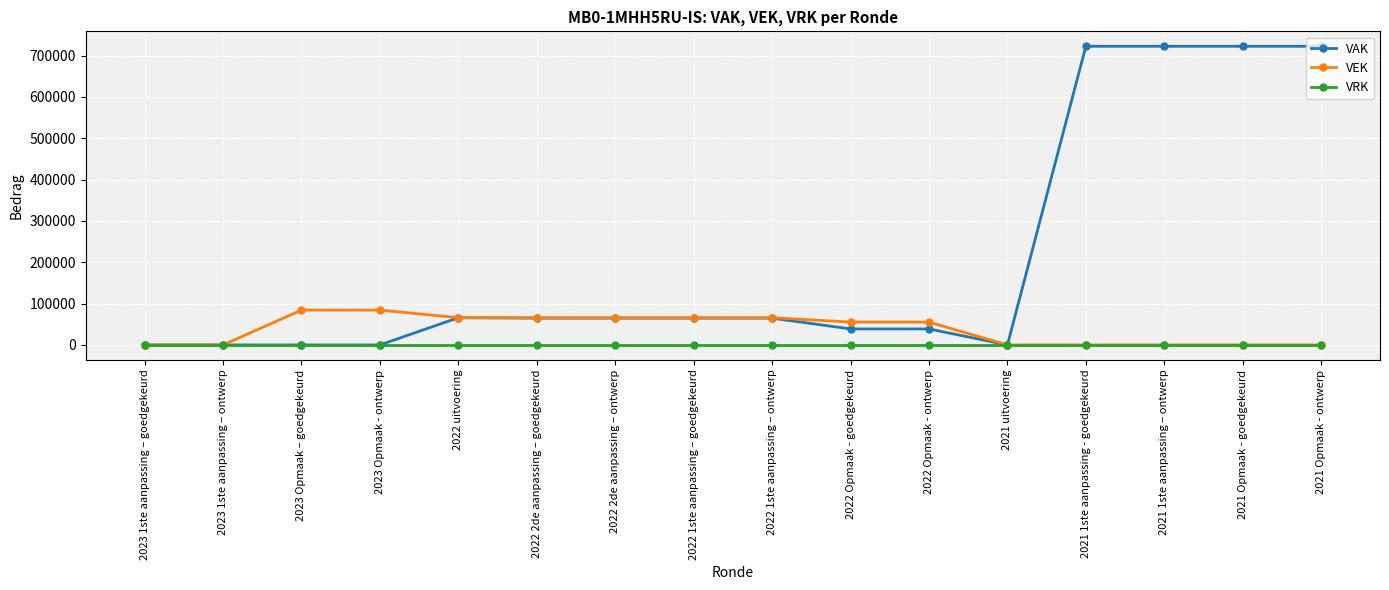

What is the label of the 3rd point from the left?

2023 Opmaak – goedgekeurd